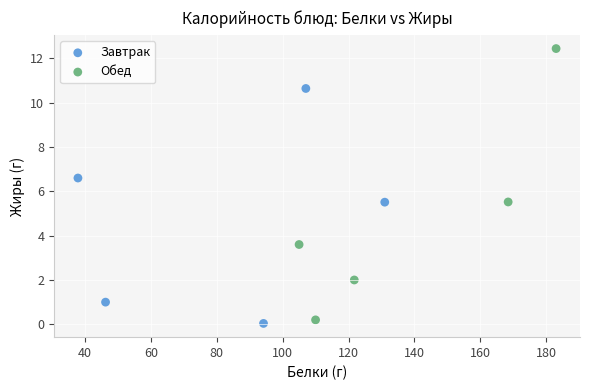

What are all the series names shown in the legend?

Завтрак, Обед